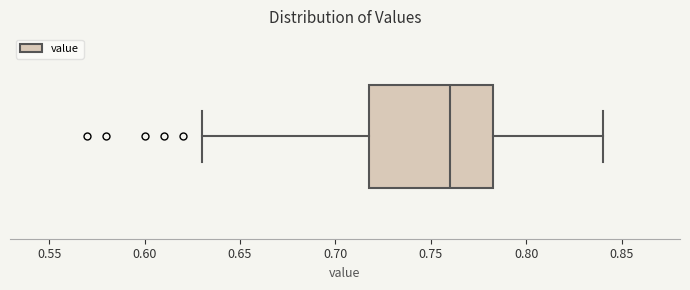

Read this box plot against the x-axis: the position of the median line, the range covered by the box, and the ends of both whiskers. The values are not printed on the chart, so give them approximately, as read against the axis.

median 0.760, box 0.720 to 0.785, whiskers 0.630 to 0.840